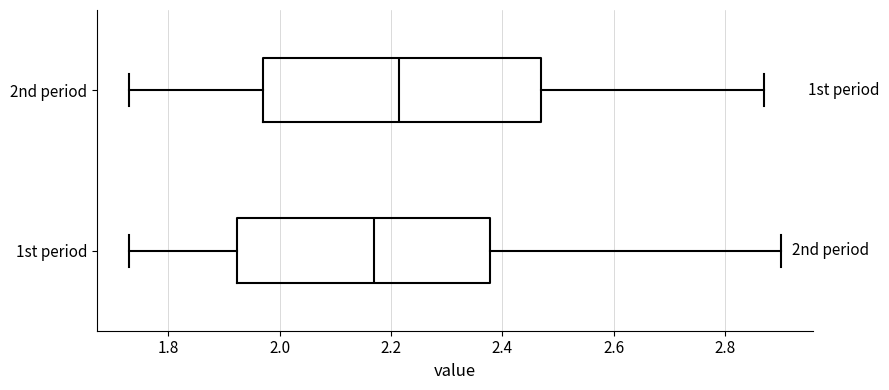

Reading bottom to top, read every box against the x-axis: the position of its median line, the range the box covers, and the ends of its whiskers. The values are not printed on the chart, so give them approximately, as read against the axis.

1st period: median 2.18, box 1.92 to 2.38, whiskers 1.74 to 2.90
2nd period: median 2.22, box 1.98 to 2.48, whiskers 1.74 to 2.88